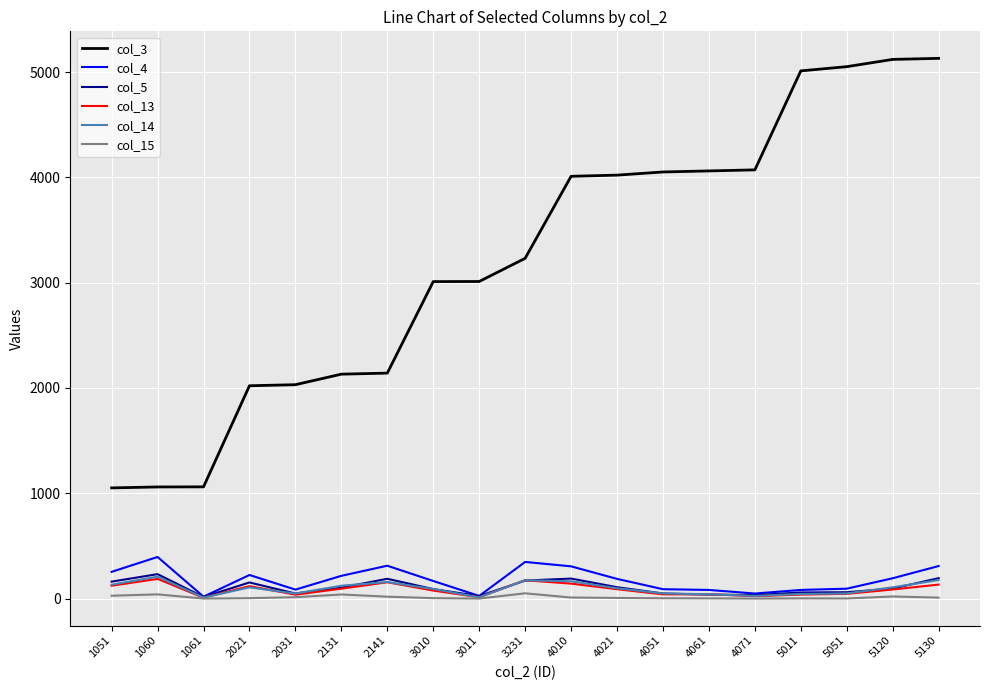

Which series has the widest spread of values?

col_3